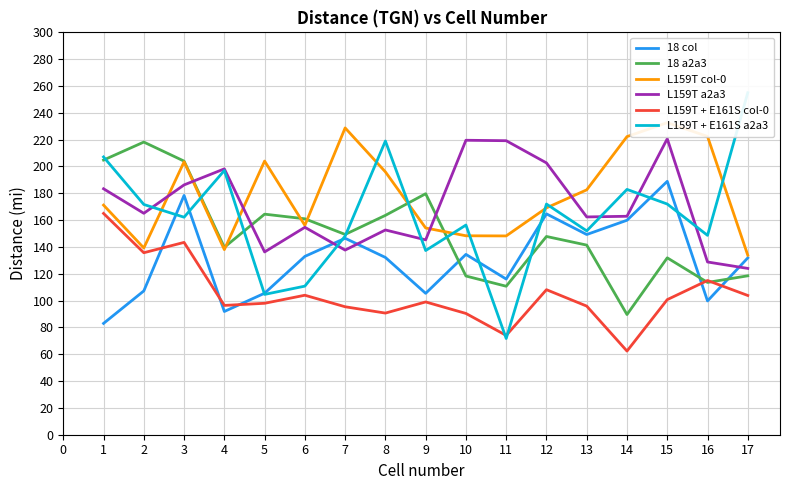

What is the difference between the maximum and minimum values in the L159T col-0 series?

98.8